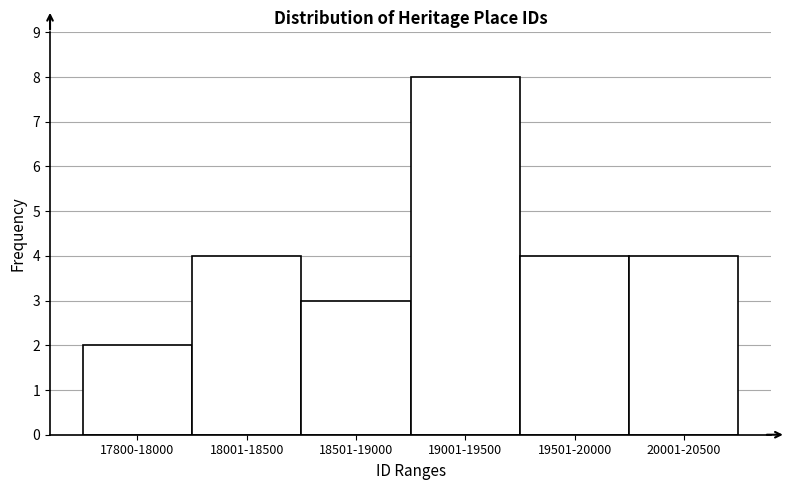

Reading left to right, what are all the values shown in this chart?

17800-18000=2	18001-18500=4	18501-19000=3	19001-19500=8	19501-20000=4	20001-20500=4